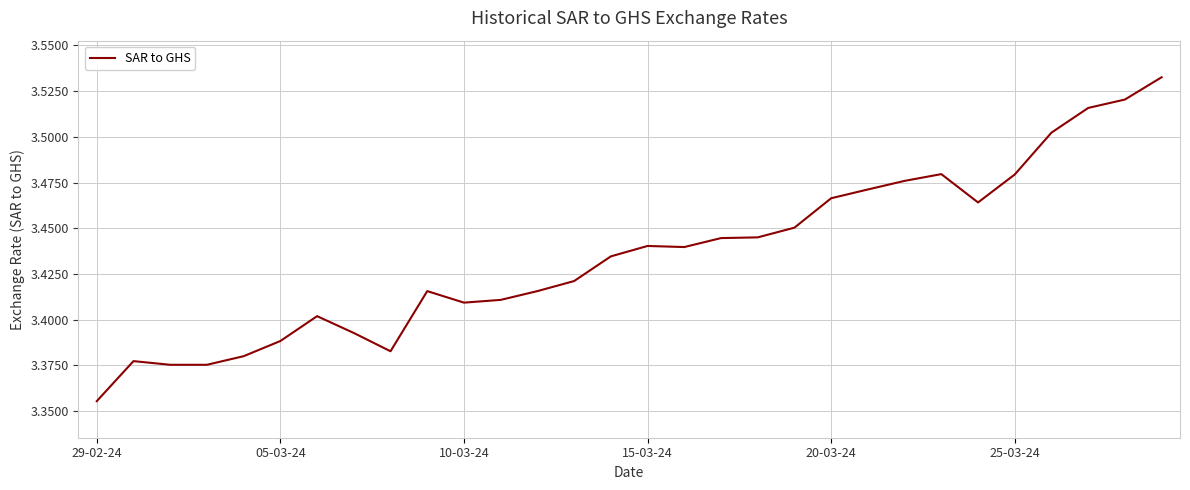

How many series are shown in this chart?

1